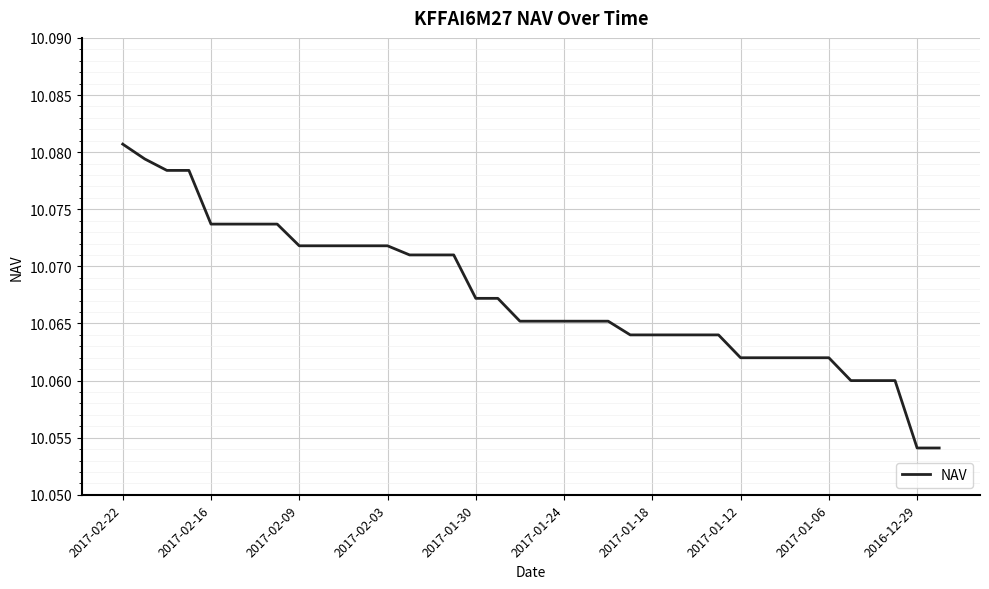

How many lines are shown in the chart?

1